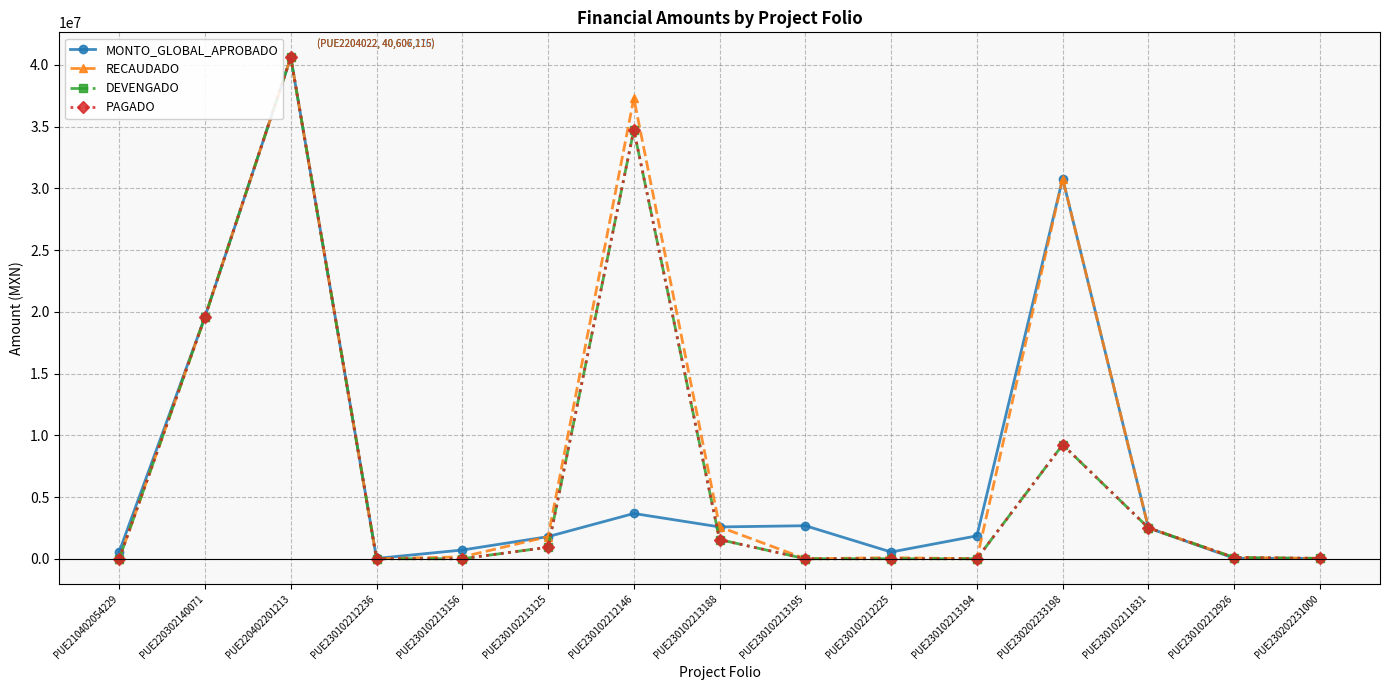

Is it true that RECAUDADO equals 19912505.1 at PUE230202233198?

False